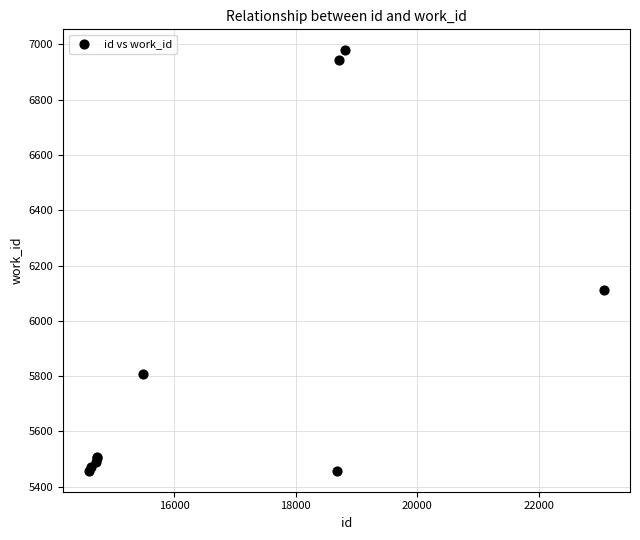

What Y value in the scatter plot is closest to 6218?

6112